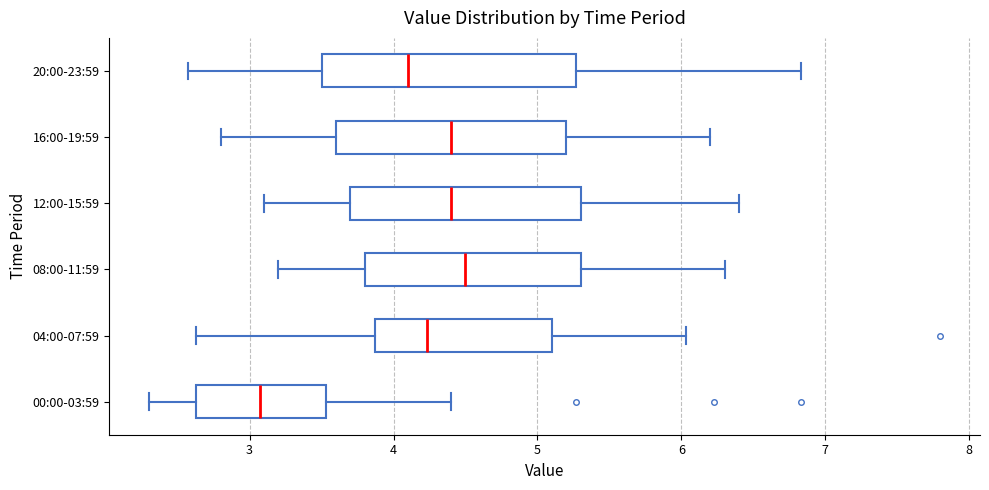

Reading bottom to top, read every box against the x-axis: the position of its median line, the range the box covers, and the ends of its whiskers. The values are not printed on the chart, so give them approximately, as read against the axis.

00:00-03:59: median 3.1, box 2.6 to 3.5, whiskers 2.3 to 4.4
04:00-07:59: median 4.2, box 3.9 to 5.1, whiskers 2.6 to 6.0
08:00-11:59: median 4.5, box 3.8 to 5.3, whiskers 3.2 to 6.3
12:00-15:59: median 4.4, box 3.7 to 5.3, whiskers 3.1 to 6.4
16:00-19:59: median 4.4, box 3.6 to 5.2, whiskers 2.8 to 6.2
20:00-23:59: median 4.1, box 3.5 to 5.3, whiskers 2.6 to 6.8